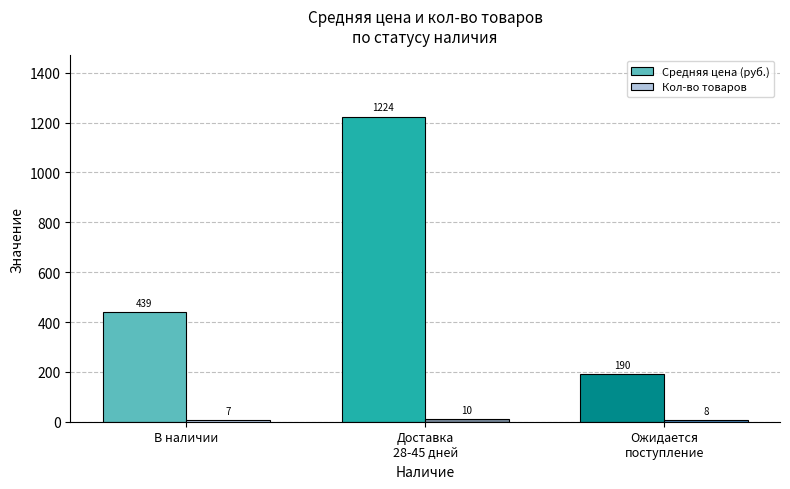

How many data points in Средняя цена (руб.) are above 439?

2